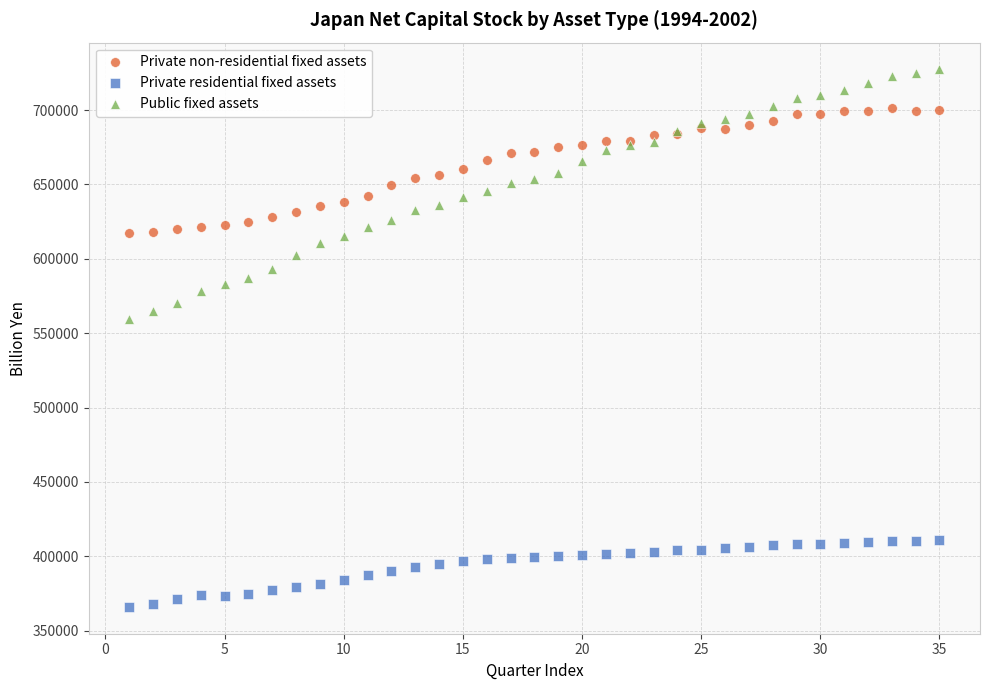

Which series contains the highest Y value?

Public fixed assets